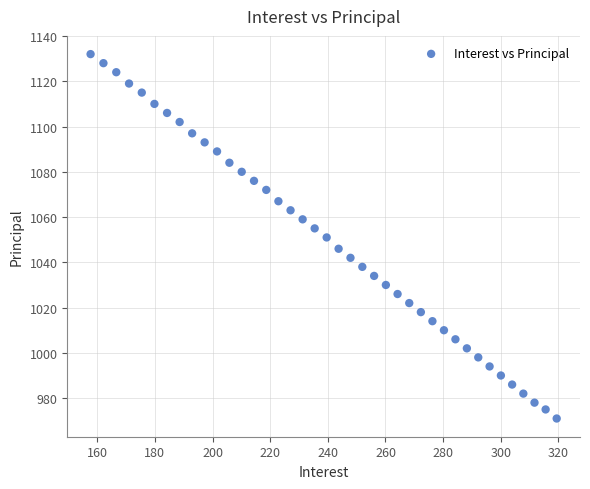

What is the range of Y values (max minus min)?

161